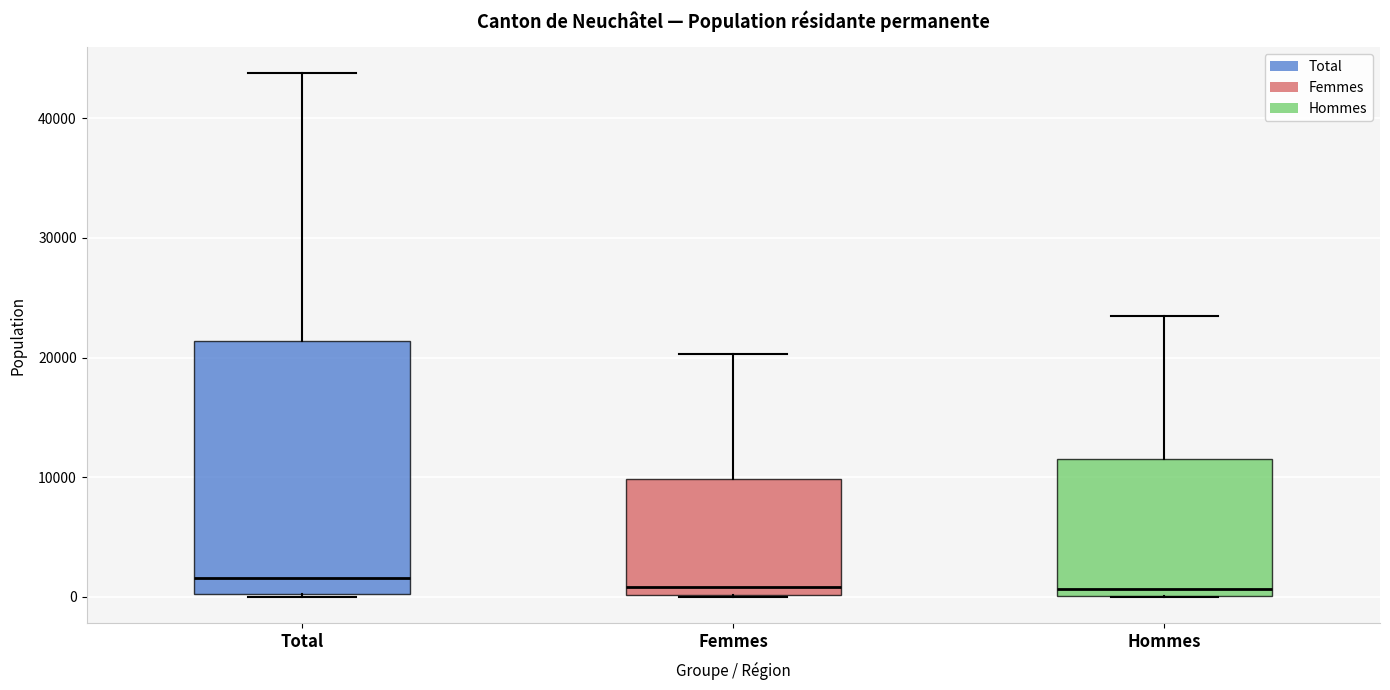

Where is the lower edge of the box for Femmes on the y-axis? The values are not printed on the chart, so give them approximately, as read against the axis.

0